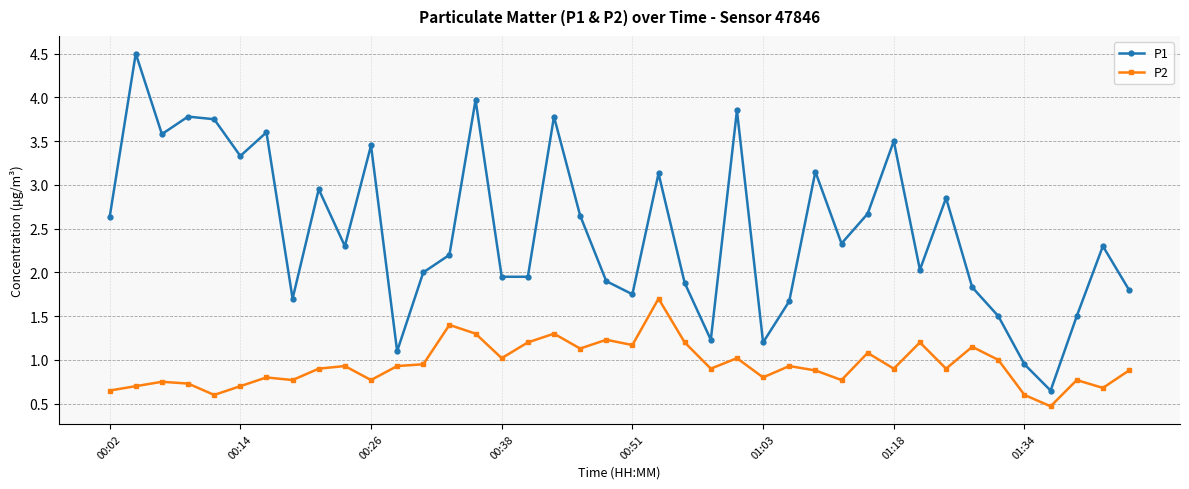

What is the highest value of the P1 series?

4.5